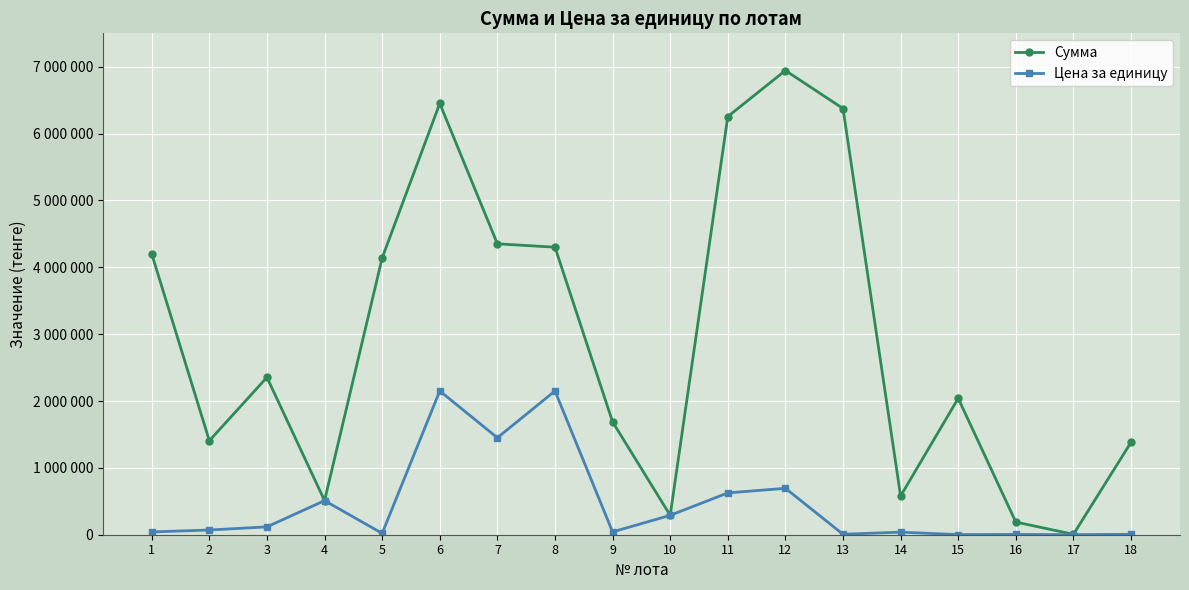

What are all the series names shown in the legend?

Сумма, Цена за единицу